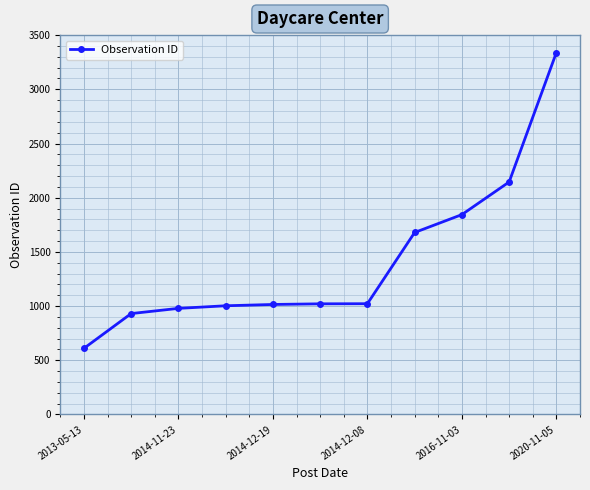

What is the value of the 11th point from the left?

3339